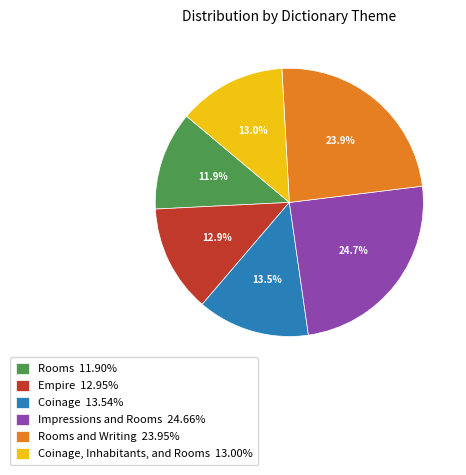

Combined, do Rooms and Writing 23.95% and Impressions and Rooms 24.66% account for over 50%?

No